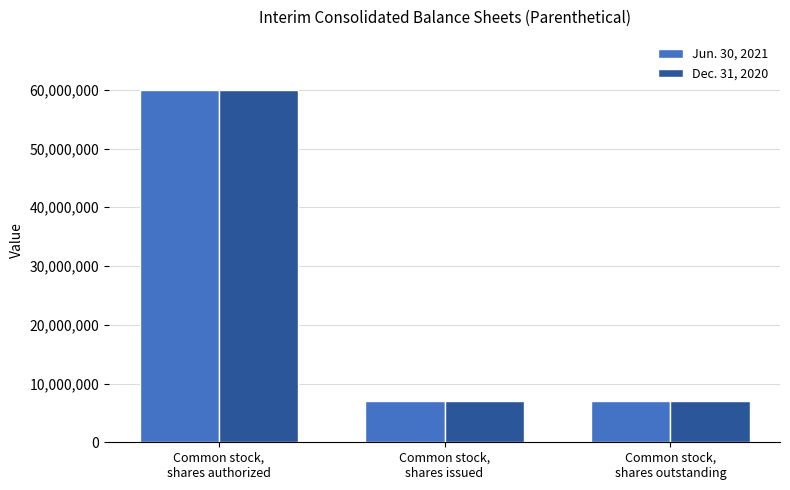

What is the highest value of the Jun. 30, 2021 series?

60000000